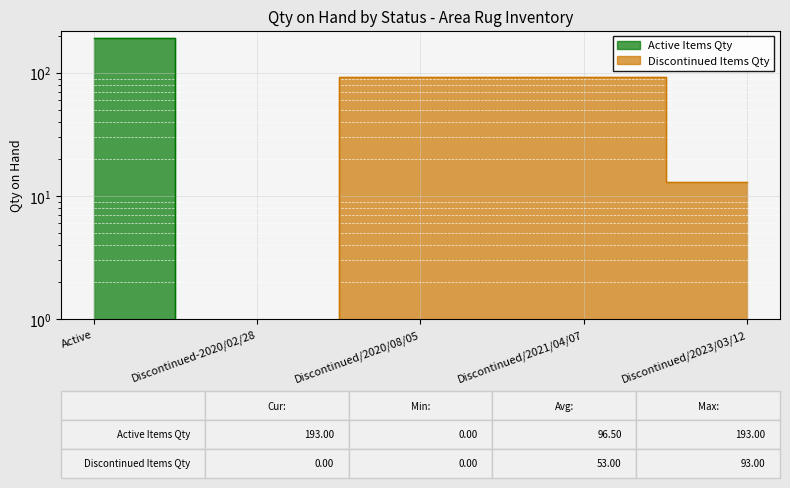

List the labels in order of Discontinued Items Qty value, largest first.

Discontinued/2020/08/05, Discontinued/2021/04/07, Discontinued/2023/03/12, Active, Discontinued-2020/02/28